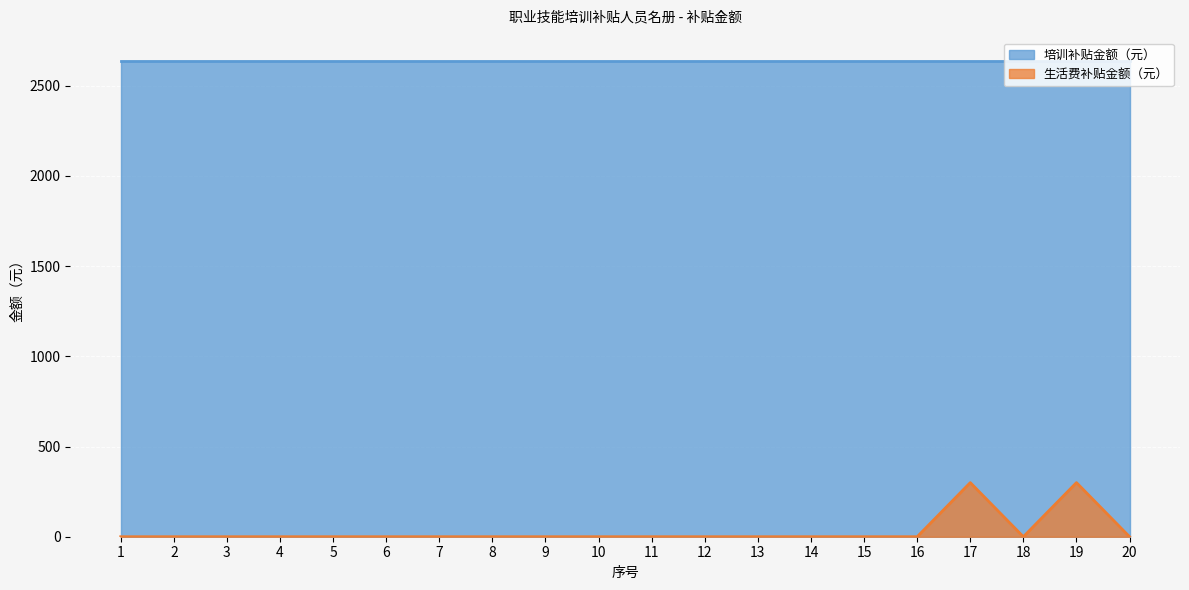

List the labels in order of value, smallest first.

1, 2, 3, 4, 5, 6, 7, 8, 9, 10, 11, 12, 13, 14, 15, 16, 18, 20, 17, 19